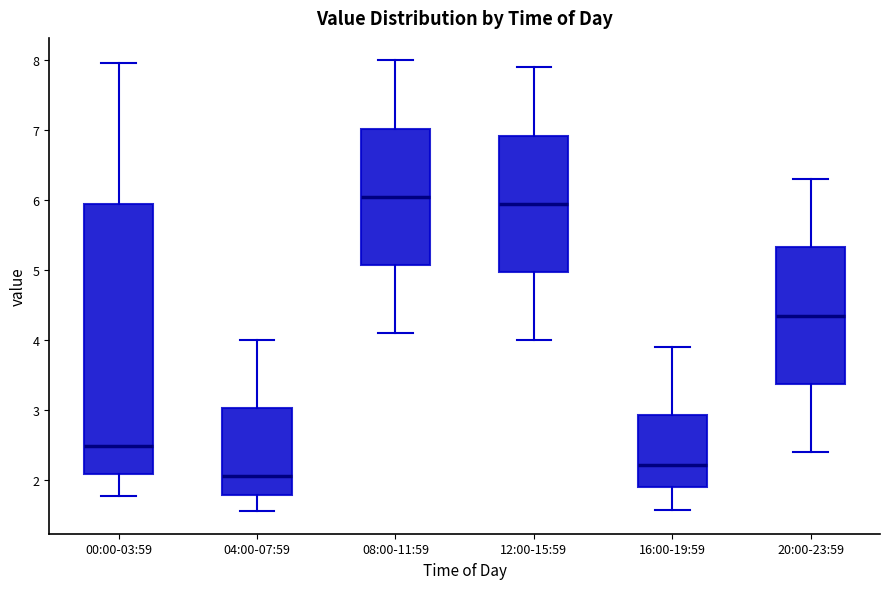

Where does the upper whisker of the box for 12:00-15:59 end on the y-axis? The values are not printed on the chart, so give them approximately, as read against the axis.

7.9